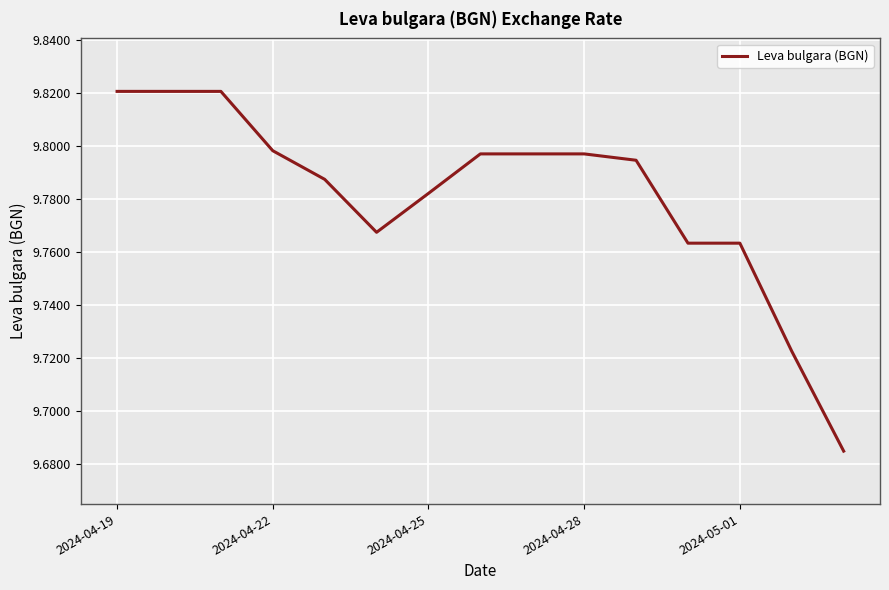

Does the chart display data point markers on the line(s)?

No